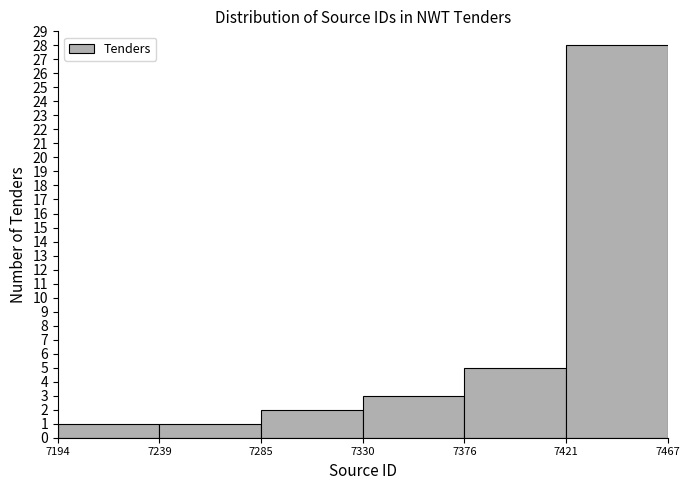

How tall is the bar that spans 7330 to 7376 on the x-axis? The values are not printed on the chart, so give them approximately, as read against the axis.

3